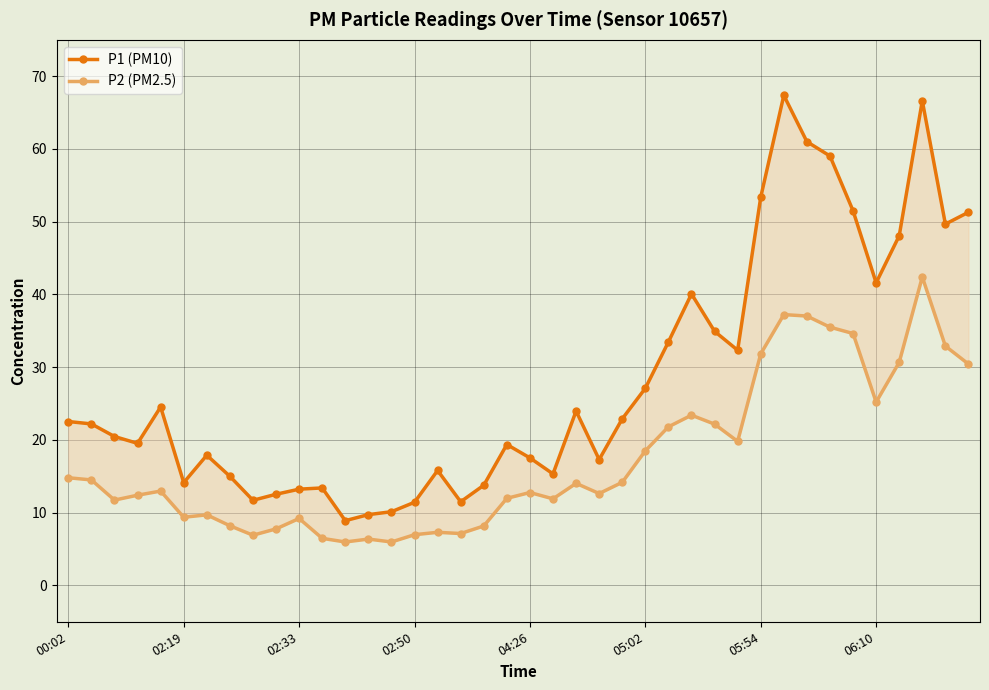

Between 38 and 15, which is larger?

38